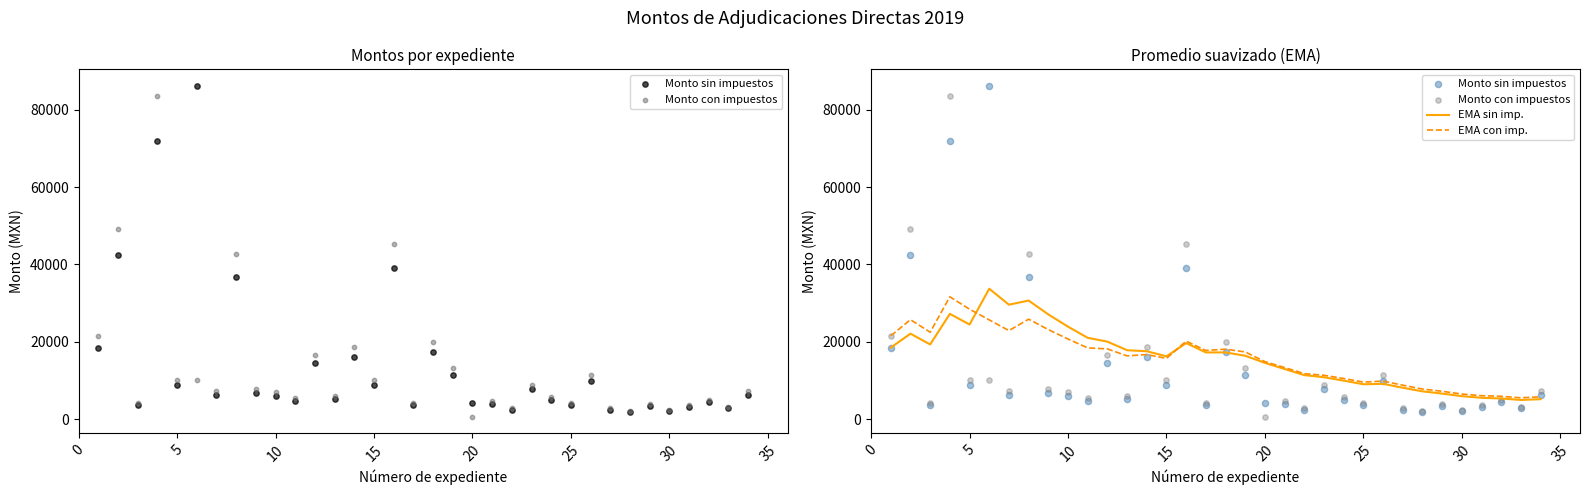

At how many categories does at least one series exceed 71673?

2